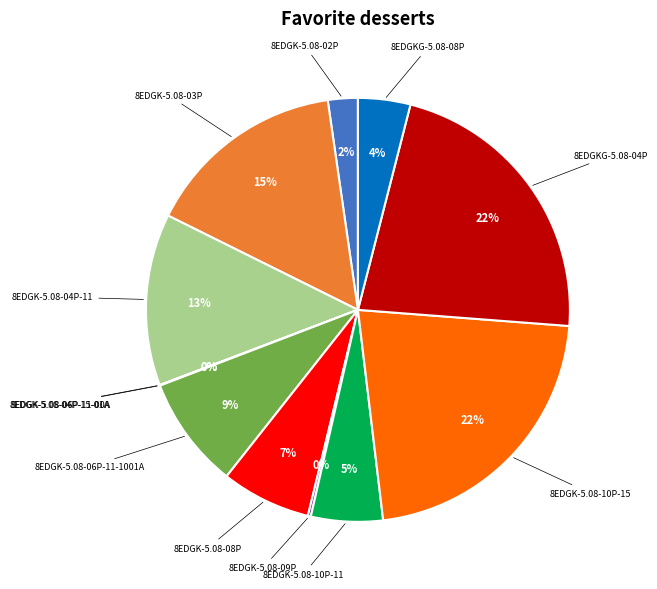

To the nearest percent, what is the difference between the largest and smallest slice percentages?

22%